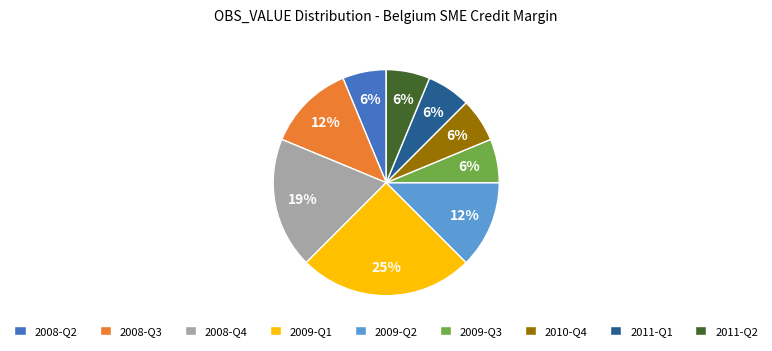

Is the sum of 2009-Q3 and 2011-Q2 greater than half?

No